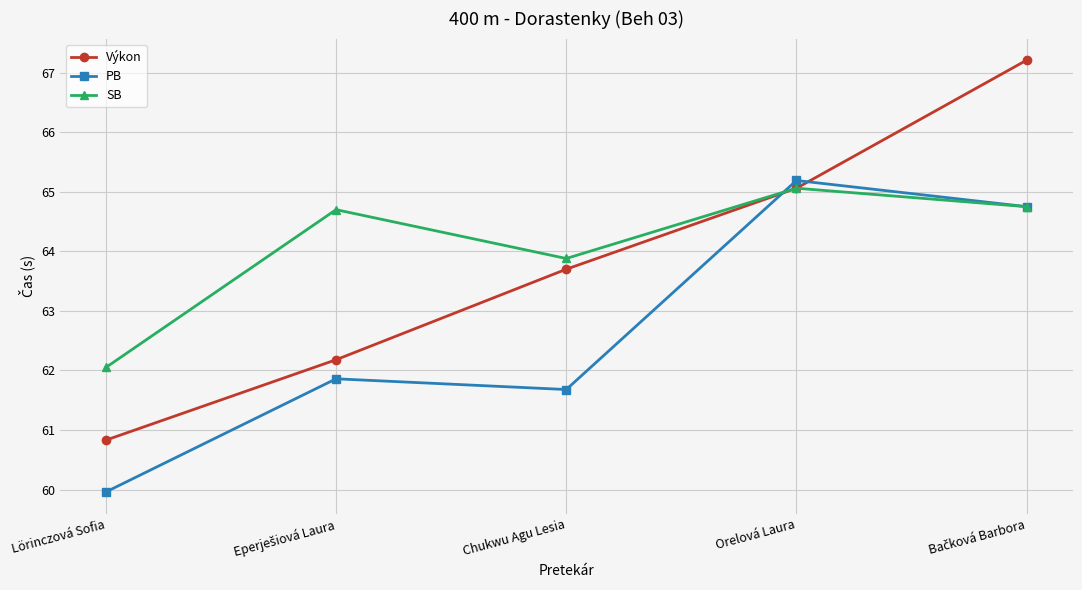

Where is the first local minimum for SB?

Chukwu Agu Lesia